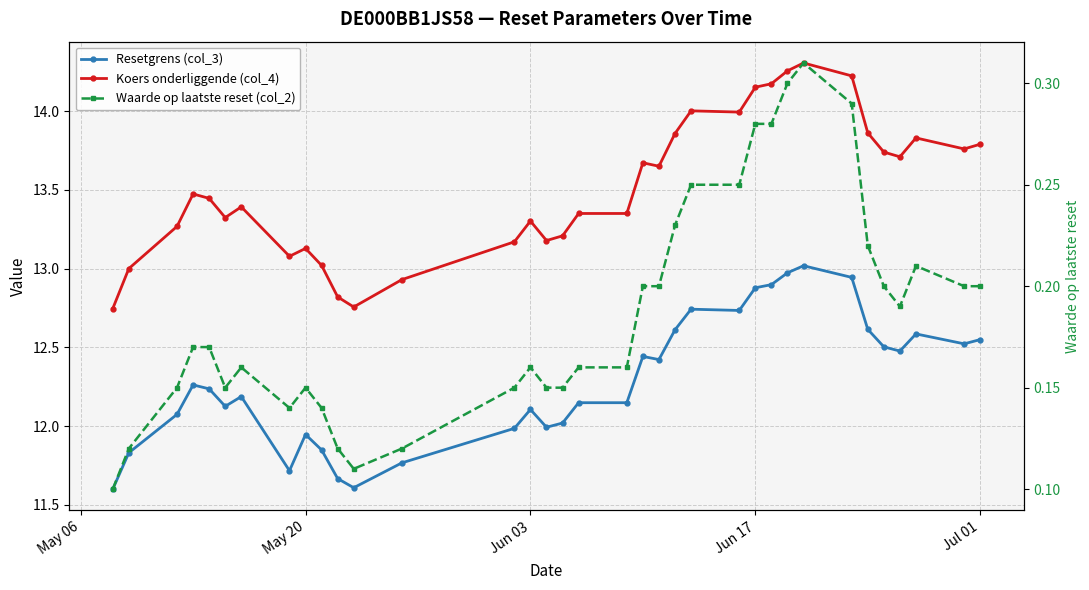

What is the greatest value displayed?

14.3